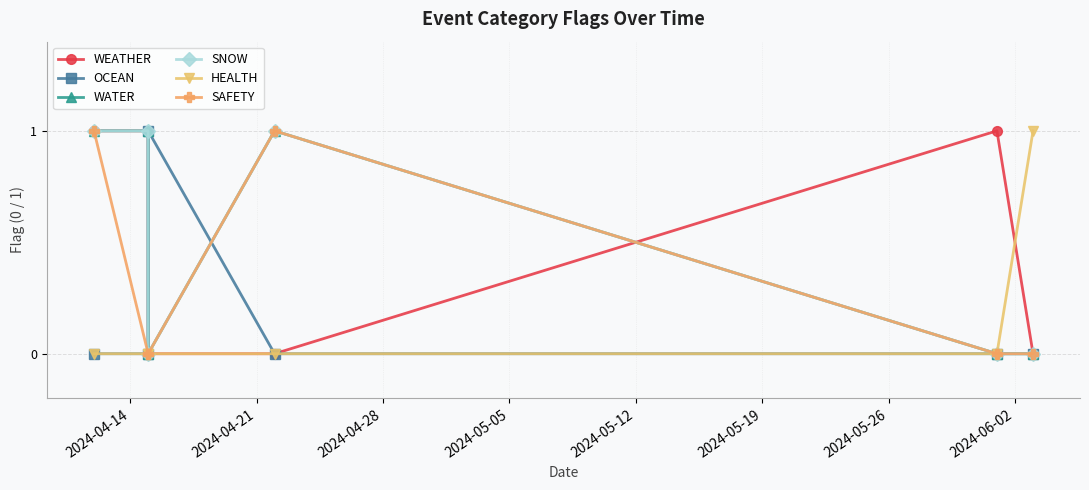

The value of OCEAN at 2024-05-05 is 0. True or false?

False